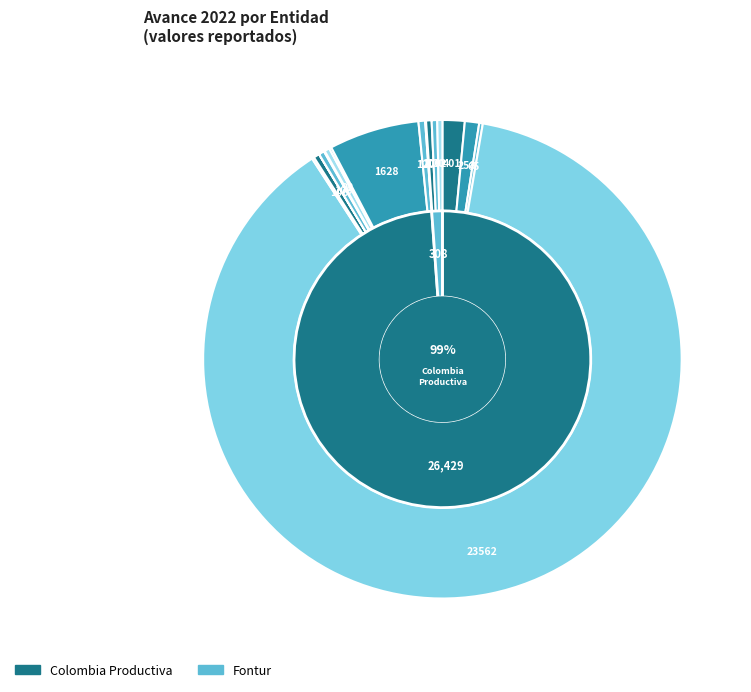

Which slice is the largest?

Colombia Productiva